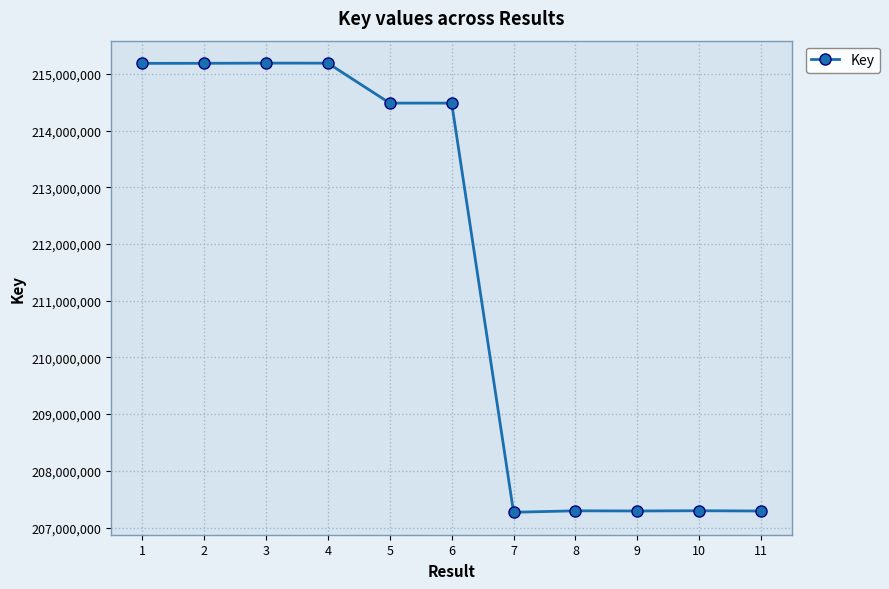

Is it true that the value at 11 is 326368894?

False